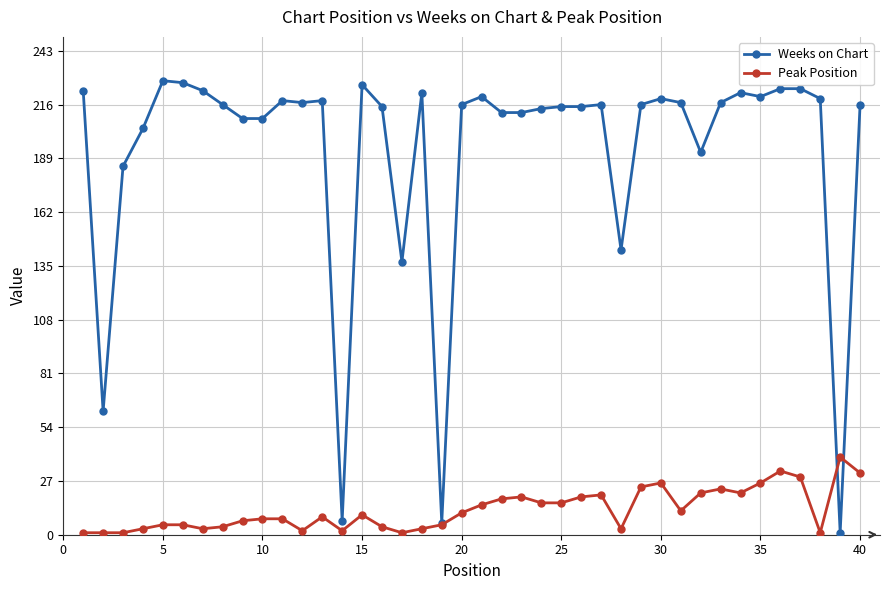

True or false: Weeks on Chart has more than 0 interior local peaks.

True